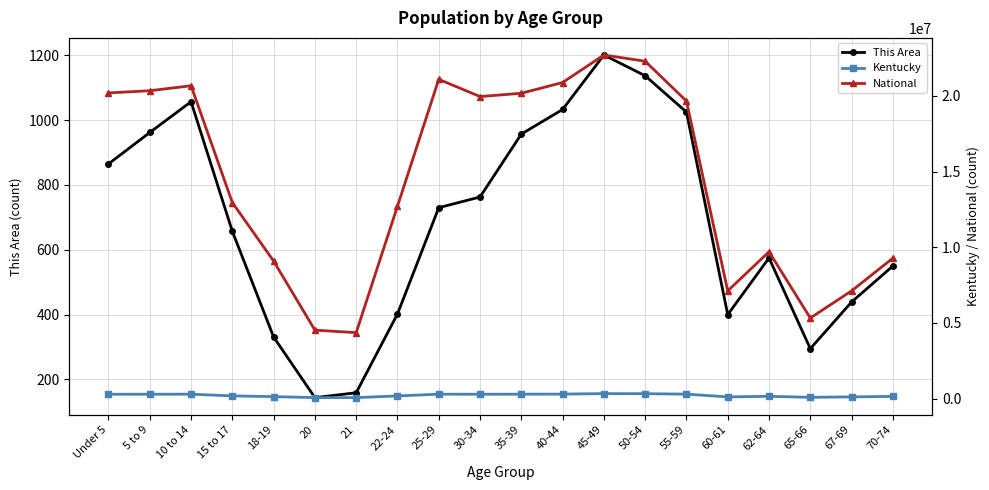

What is the value of the National point at the 16th from the left?

7113727